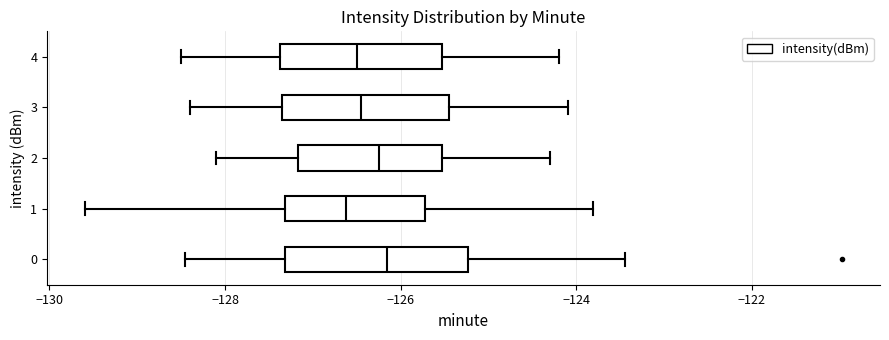

Reading bottom to top, read every box against the x-axis: the position of its median line, the range the box covers, and the ends of its whiskers. The values are not printed on the chart, so give them approximately, as read against the axis.

0: median -126.2, box -127.4 to -125.2, whiskers -128.4 to -123.4
1: median -126.6, box -127.4 to -125.8, whiskers -129.6 to -123.8
2: median -126.2, box -127.2 to -125.6, whiskers -128.0 to -124.2
3: median -126.4, box -127.4 to -125.4, whiskers -128.4 to -124.0
4: median -126.4, box -127.4 to -125.6, whiskers -128.4 to -124.2